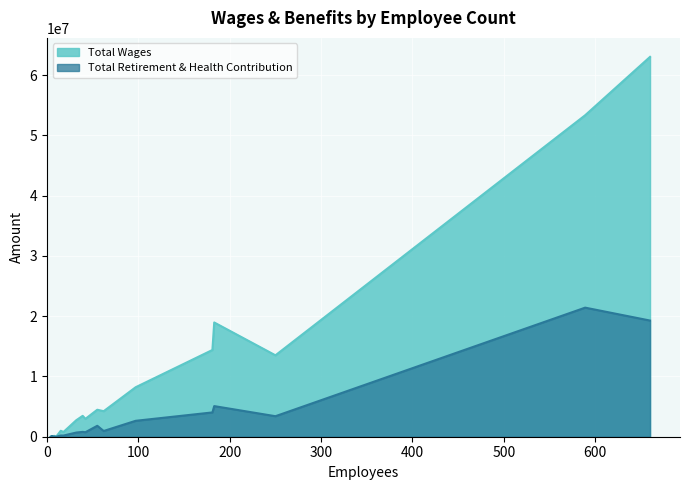

How many values in Total Wages are above zero?

17